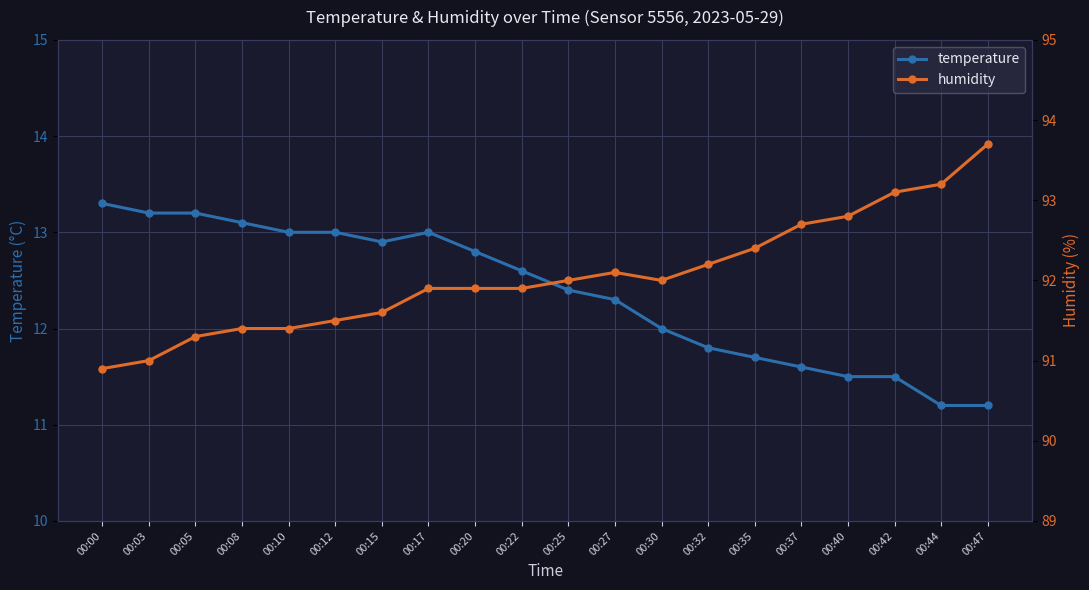

What is the value of the humidity point at the 8th from the left?

91.9